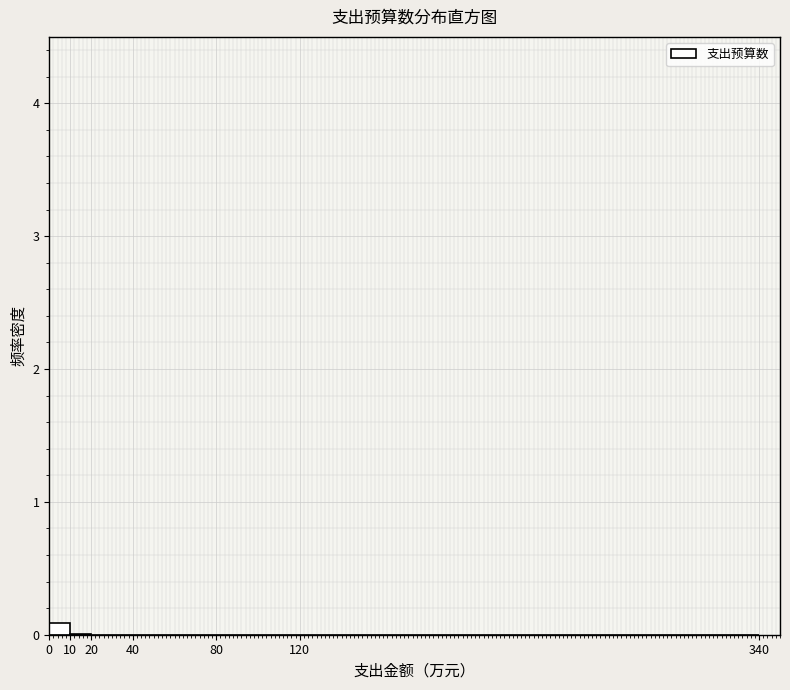

Reading left to right, transcribe this chart: for each bar, give the range it covers on the x-axis and its height. The values are not printed on the chart, so give them approximately, as read against the axis.

0 to 10: under 0.1
10 to 20: under 0.1
20 to 40: 0
40 to 80: 0
80 to 120: 0
120 to 340: under 0.1